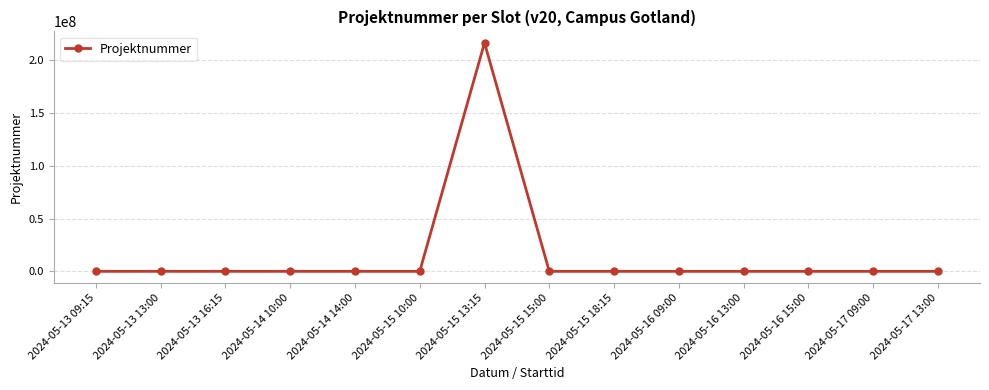

True or false: the data has more than 0 interior local peaks.

True